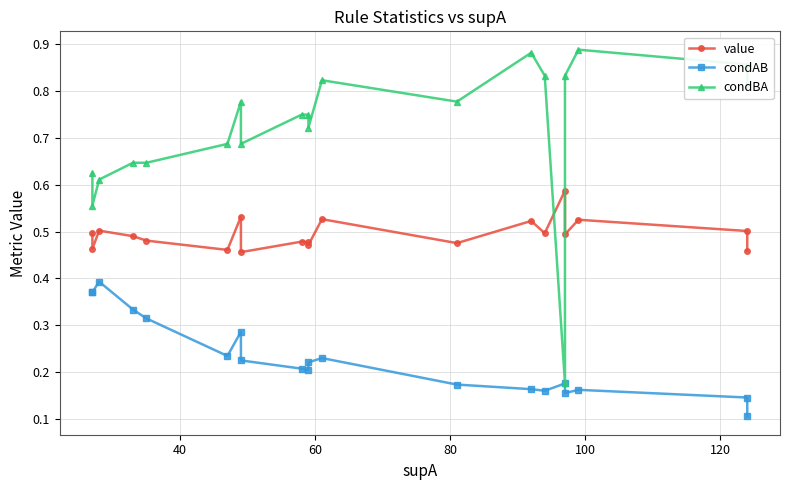

How many data points does each series have?

20